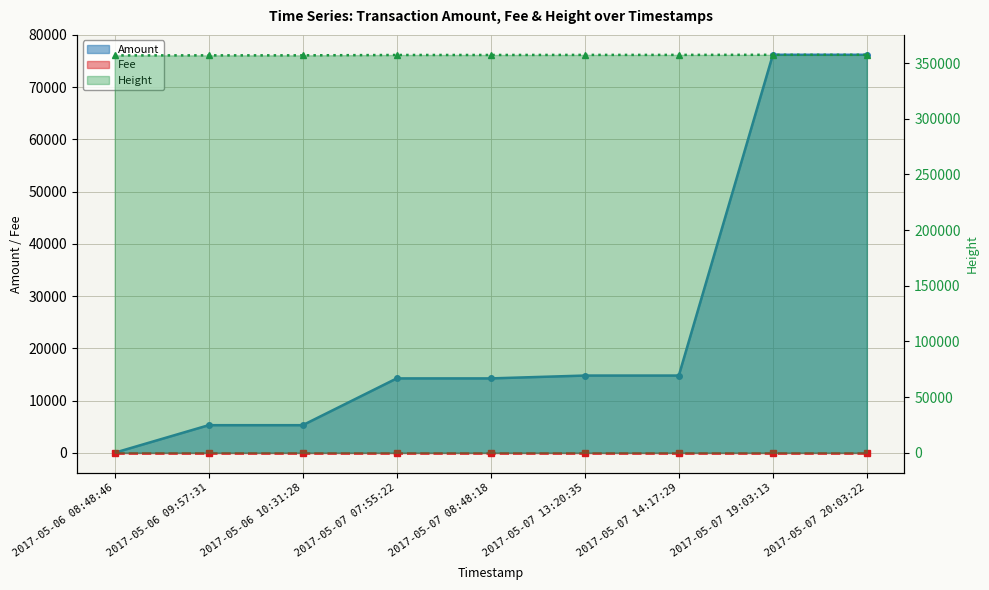

Which series has the largest total across all categories?

Height